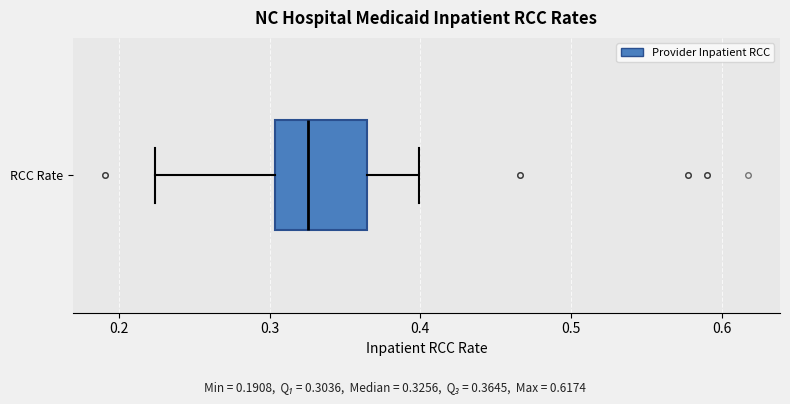

Transcribe this box plot: give where the median line is, the range the box spans, and where the two whiskers end, as read against the x-axis. The values are not printed on the chart, so give them approximately, as read against the axis.

median 0.33, box 0.30 to 0.36, whiskers 0.22 to 0.40